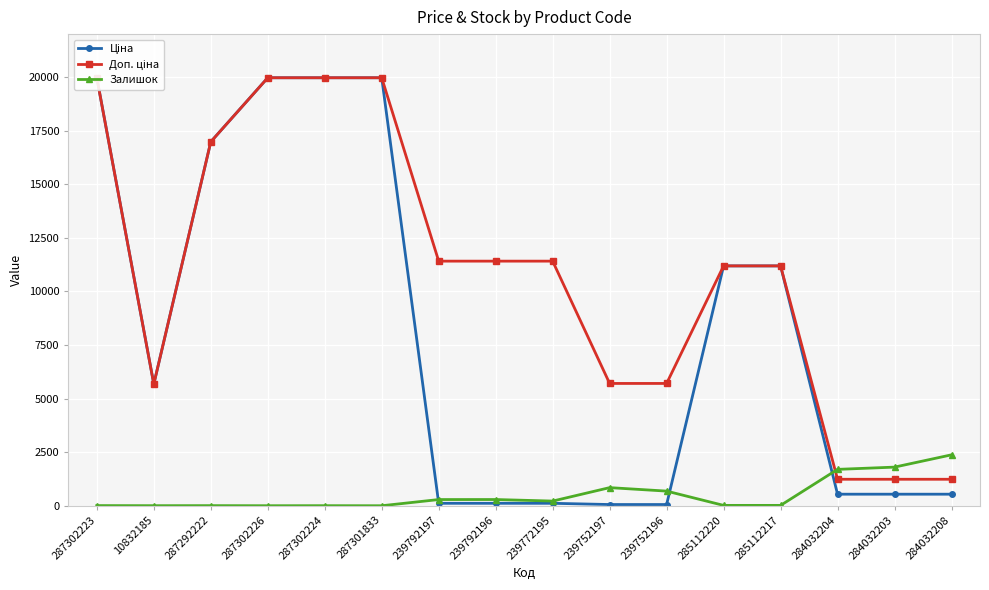

Which category has the highest value in the Ціна series?

287302223